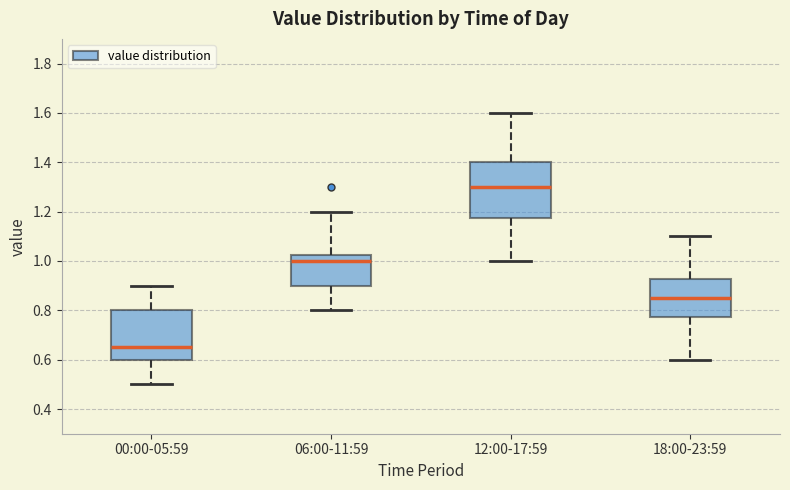

Which box's median line is the highest?

12:00-17:59